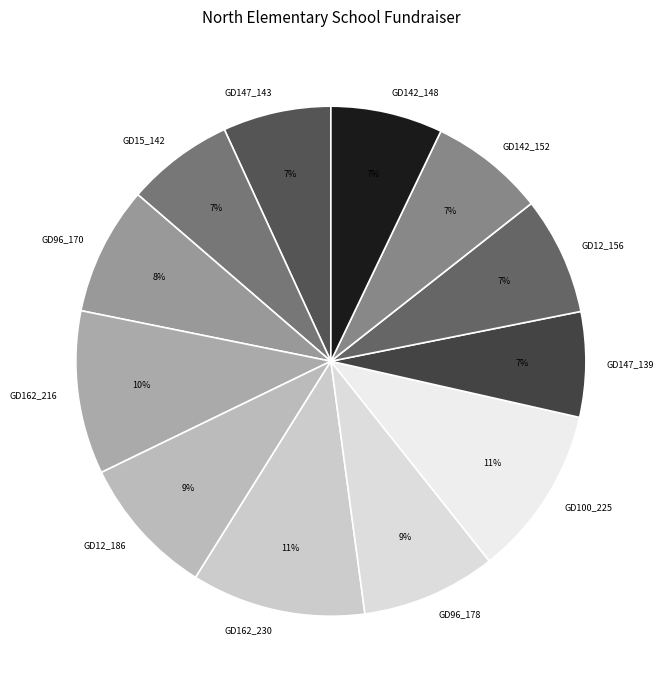

To the nearest percent, what is the average slice percentage?

8%